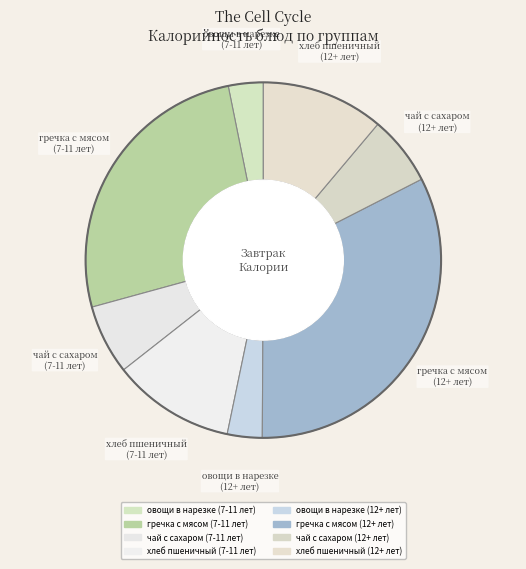

Does any single category account for the majority?

No